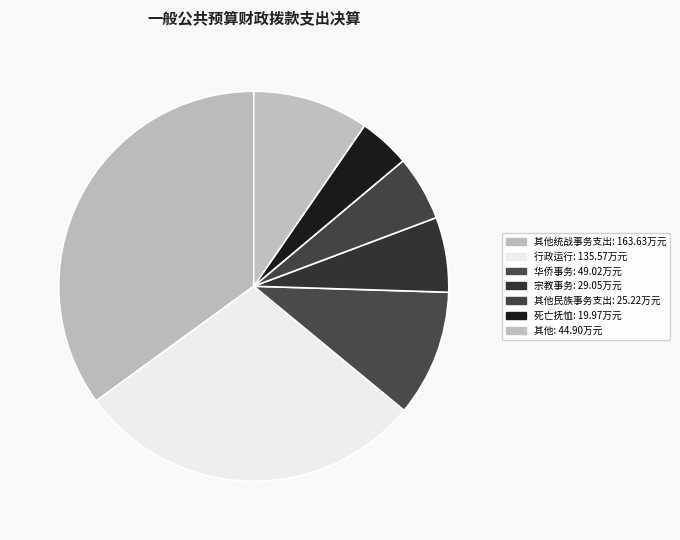

Is there a majority slice in this chart?

No